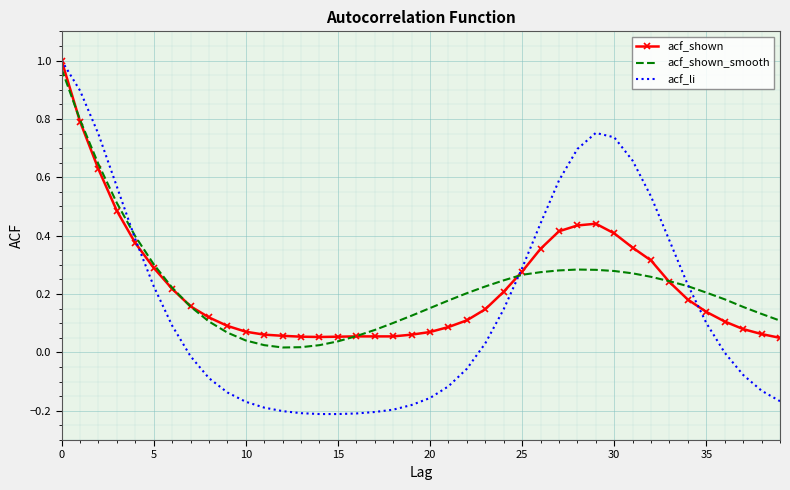

Which series has the largest range (max minus min)?

acf_li